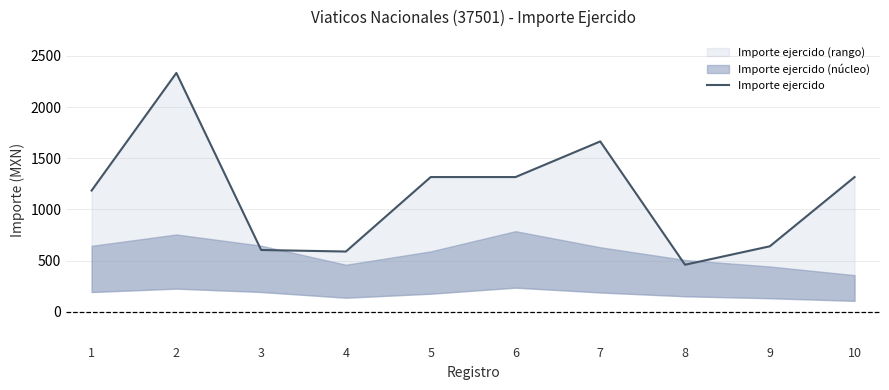

Rank the categories by value from lowest to highest.

8, 4, 3, 9, 1, 5, 6, 10, 7, 2